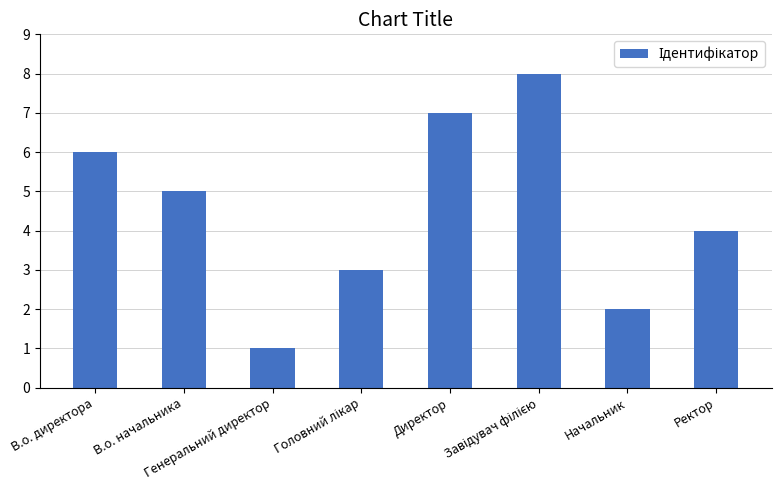

The chart shows a value of 1 at Генеральний директор. True or false?

True